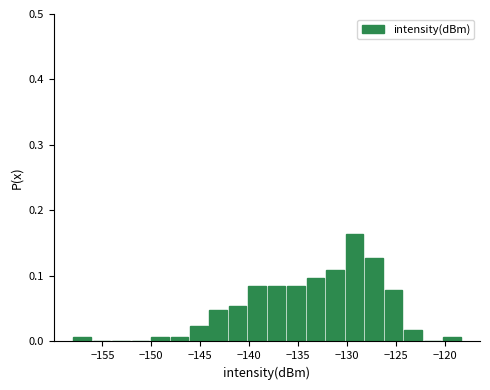

Around what value on the x-axis is the tallest bar? Give the approximate position of its centre, as read against the axis.

-129.0